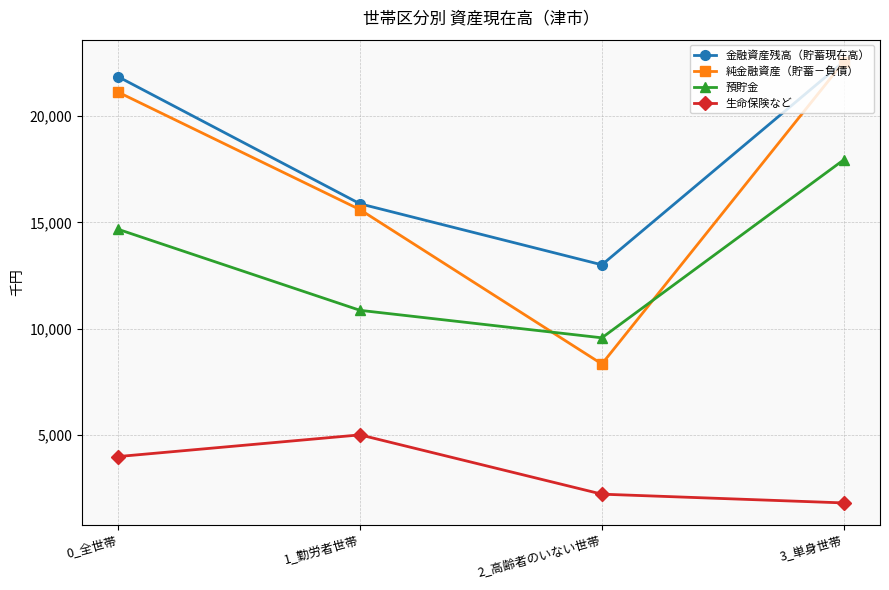

Reading right to left, extract all data points from this chart.

金融資産残高（貯蓄現在高）: 3_単身世帯=22553	2_高齢者のいない世帯=13000	1_勤労者世帯=15870	0_全世帯=21846
純金融資産（貯蓄－負債）: 3_単身世帯=22553	2_高齢者のいない世帯=8335	1_勤労者世帯=15595	0_全世帯=21121
預貯金: 3_単身世帯=17938	2_高齢者のいない世帯=9566	1_勤労者世帯=10859	0_全世帯=14670
生命保険など: 3_単身世帯=1800	2_高齢者のいない世帯=2212	1_勤労者世帯=5001	0_全世帯=3981